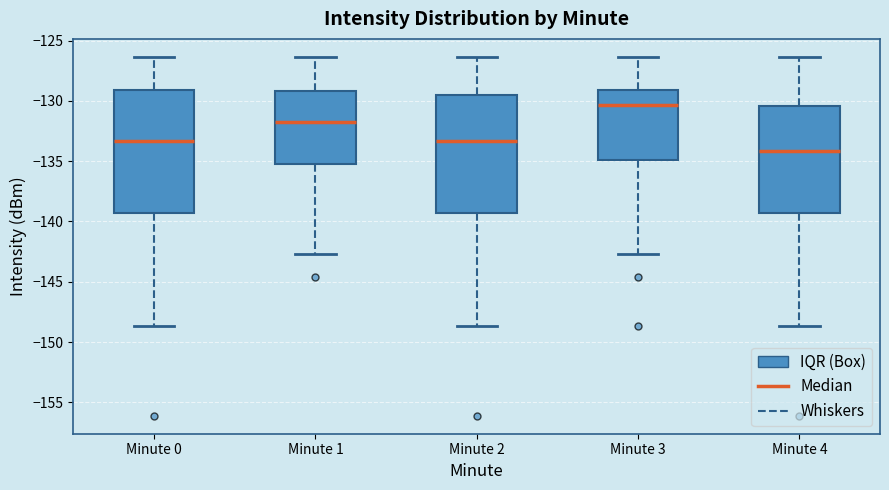

Reading left to right, read every box against the y-axis: the position of its median line, the range the box covers, and the ends of its whiskers. The values are not printed on the chart, so give them approximately, as read against the axis.

Minute 0: median -133.5, box -139.5 to -129.0, whiskers -148.5 to -126.5
Minute 1: median -132.0, box -135.0 to -129.0, whiskers -142.5 to -126.5
Minute 2: median -133.5, box -139.5 to -129.5, whiskers -148.5 to -126.5
Minute 3: median -130.5, box -135.0 to -129.0, whiskers -142.5 to -126.5
Minute 4: median -134.0, box -139.5 to -130.5, whiskers -148.5 to -126.5